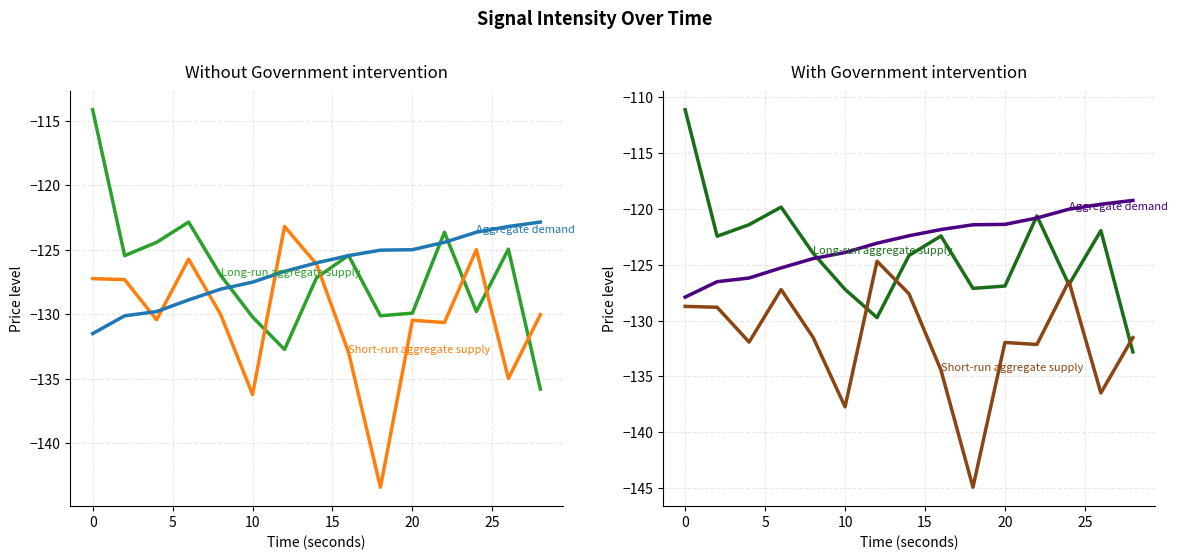

What are all the series names shown in the legend?

Long-run aggregate supply, Short-run aggregate supply, Aggregate demand